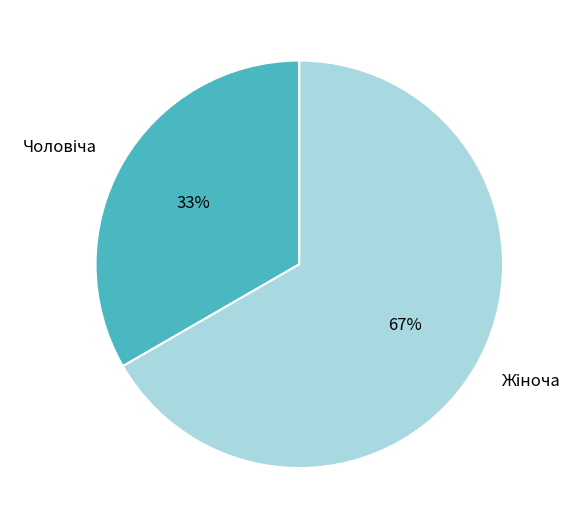

Is there a majority slice in this chart?

Yes